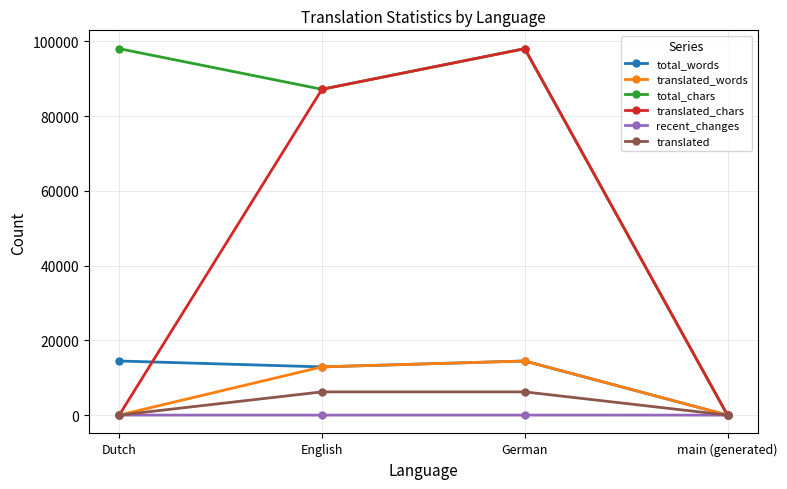

Where is translated_chars nearest to the value 49025?

English